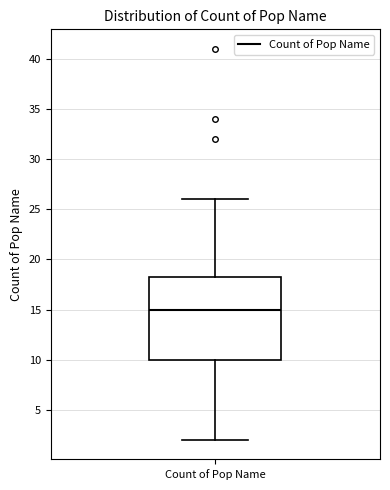

Where does the median line of the box for Count of Pop Name sit on the y-axis? The values are not printed on the chart, so give them approximately, as read against the axis.

15.0